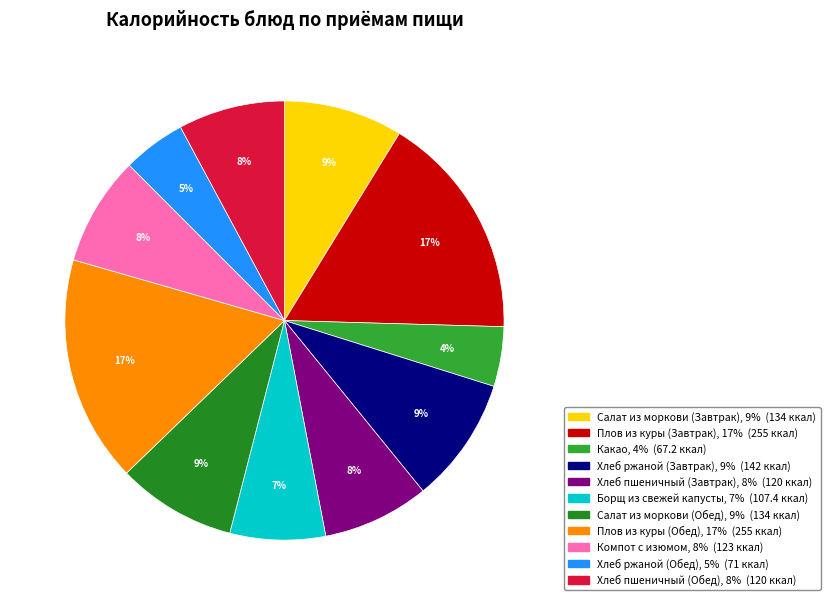

What percentage is the Борщ из свежей капусты slice, to the nearest percent?

7%